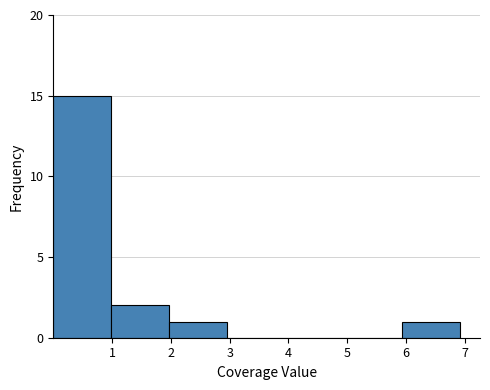

Over which range of the x-axis is the bar tallest?

0.0 to 1.0